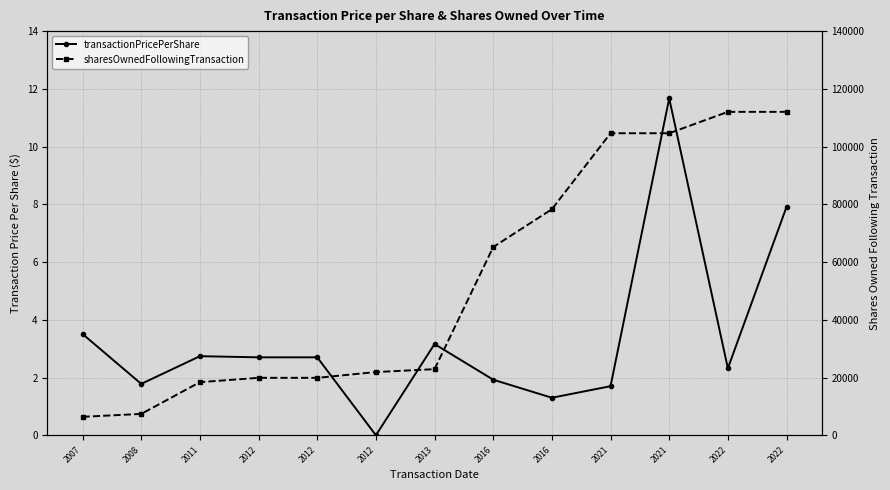

At which label is transactionPricePerShare closest to 5?

2007